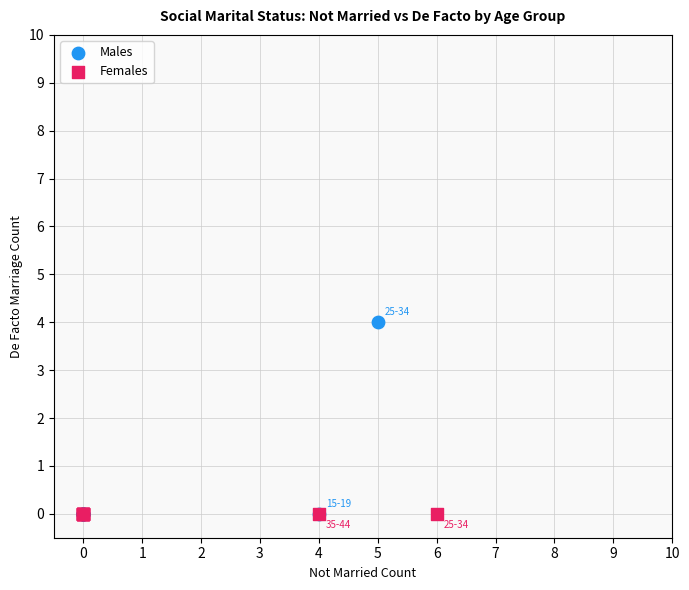

Which series contains the highest Y value?

Males